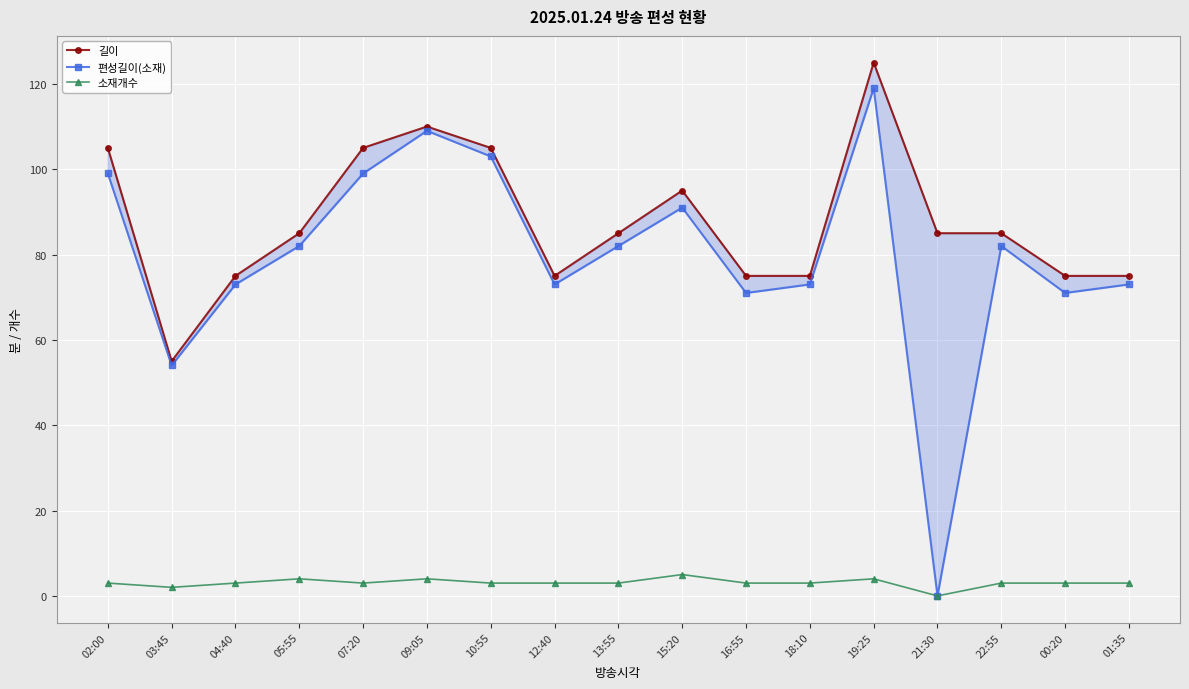

True or false: 소재개수 and 편성길이(소재) intersect in this chart.

False